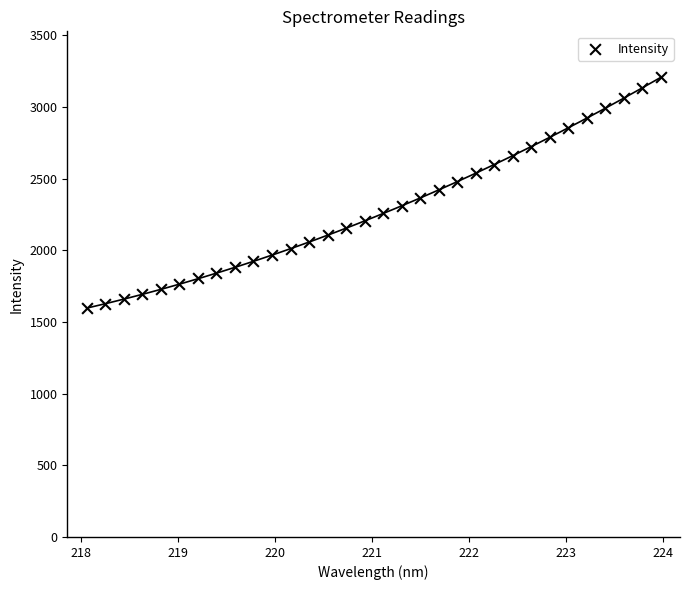

What is the range of X values (max minus min)?

5.9